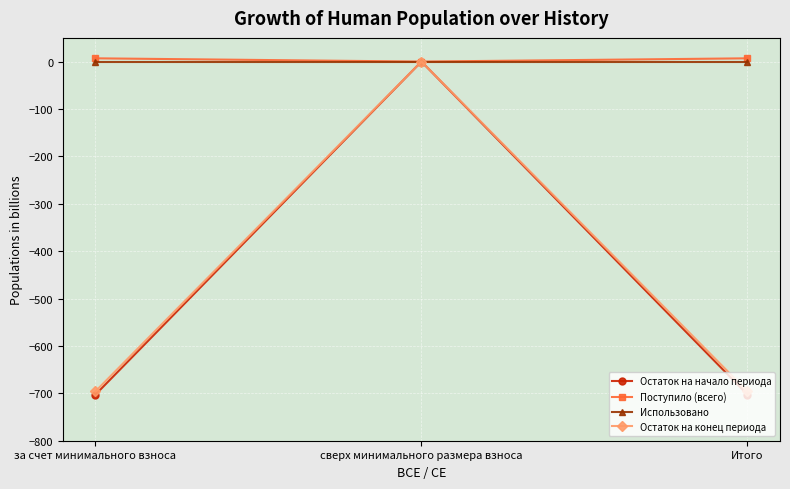

Is the value of Остаток на конец периода at Итого greater than the value of Остаток на начало периода at Итого?

Yes